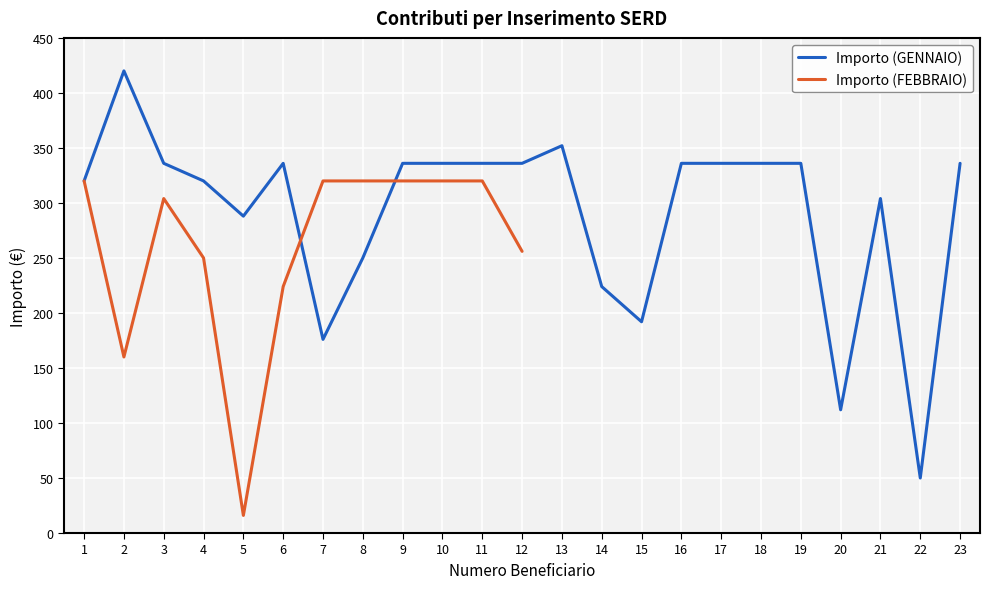

What is the sum of all Importo (GENNAIO) values?

6704